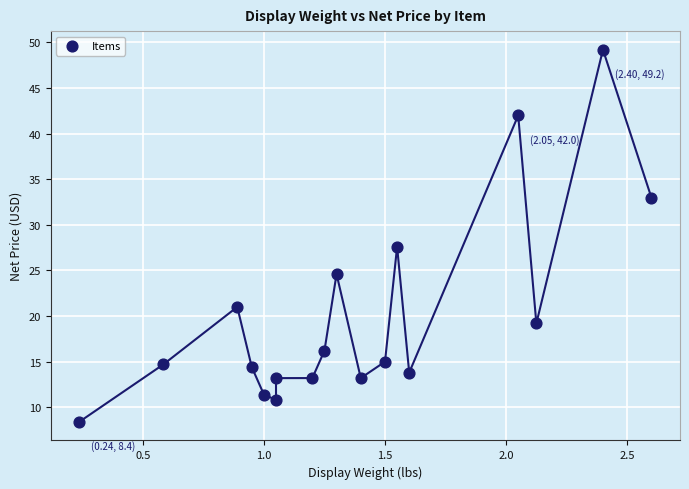

What is the range of Y values (max minus min)?

40.8